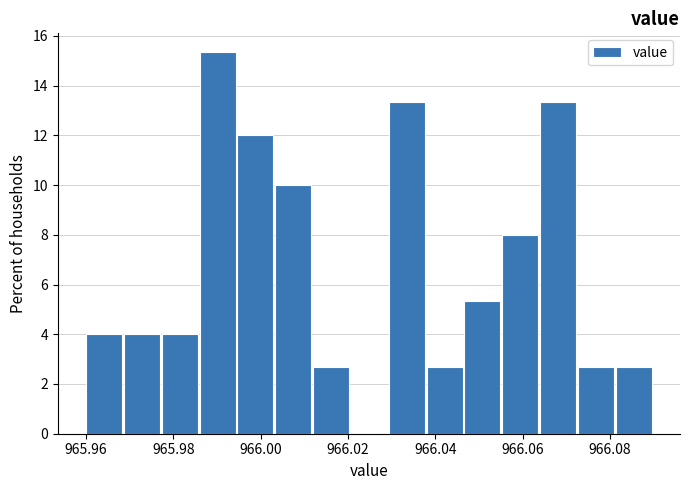

Reading left to right, transcribe this chart: for each bar, give the range it covers on the x-axis and its height. Neither the bar edges nor the heights are printed on the chart, so give them approximately, as read against the axes.

965.960 to 965.968: 4.0
965.968 to 965.978: 4.0
965.978 to 965.986: 4.0
965.986 to 965.994: 15.4
965.994 to 966.004: 12.0
966.004 to 966.012: 10.0
966.012 to 966.020: 2.6
966.020 to 966.030: 0
966.030 to 966.038: 13.4
966.038 to 966.046: 2.6
966.046 to 966.056: 5.4
966.056 to 966.064: 8.0
966.064 to 966.072: 13.4
966.072 to 966.082: 2.6
966.082 to 966.090: 2.6